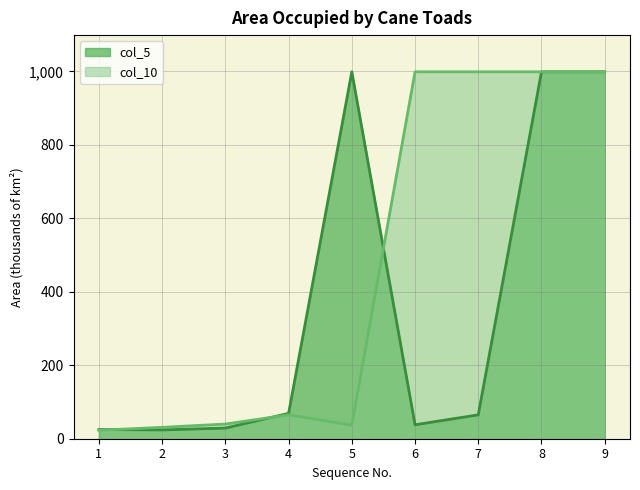

What is the sum of the col_5 values at 6 and 5?

1037